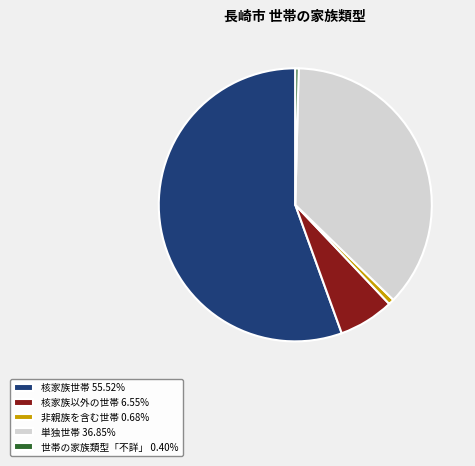

Do 核家族以外の世帯 6.55% and 世帯の家族類型「不詳」 0.40% together represent more than half of the pie?

No